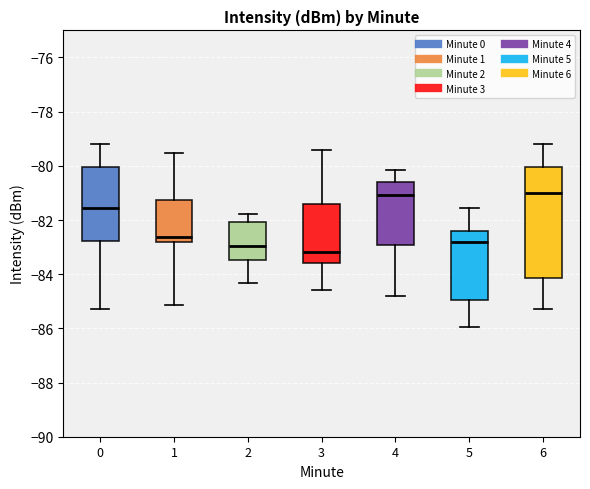

Where does the upper whisker of the box at x = 4 end on the y-axis? The values are not printed on the chart, so give them approximately, as read against the axis.

-80.2